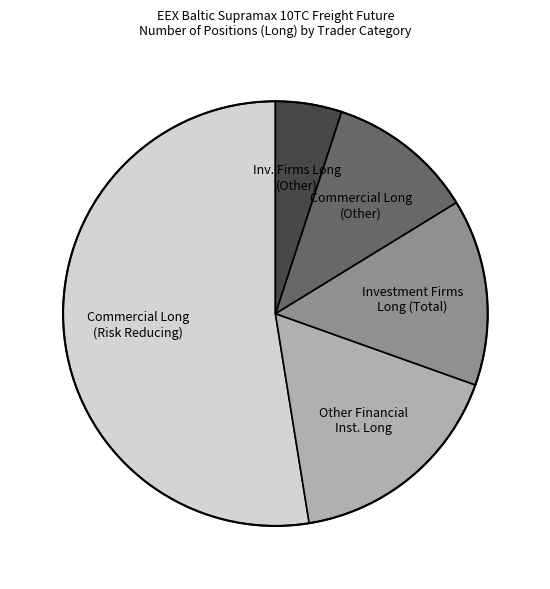

Which slice is the largest?

Commercial Long (Risk Reducing)